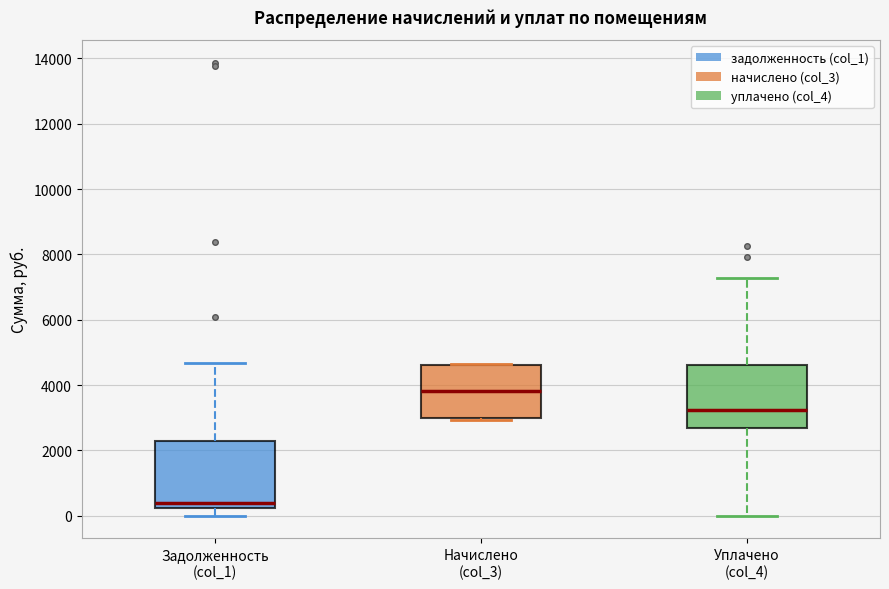

Where does the median line of the box for Начислено (col_3) sit on the y-axis? The values are not printed on the chart, so give them approximately, as read against the axis.

3800